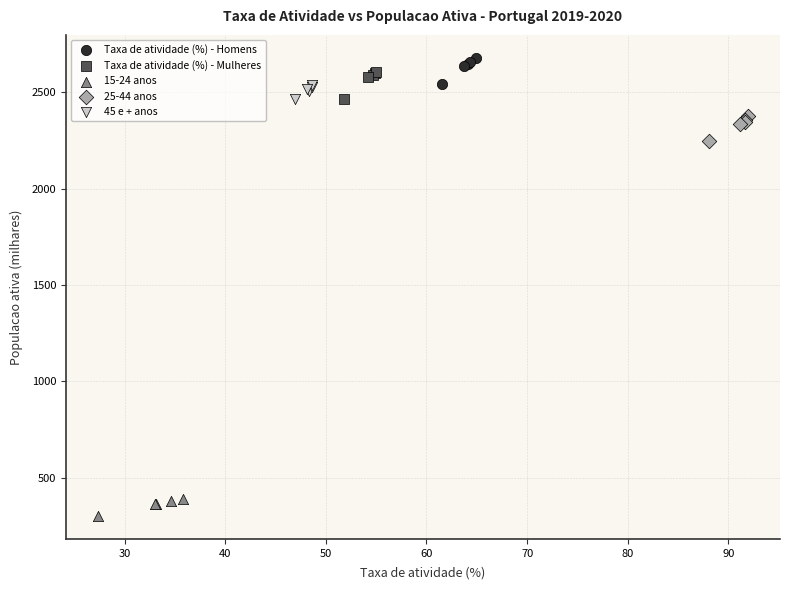

What are all the series names shown in the legend?

Taxa de atividade (%) - Homens, Taxa de atividade (%) - Mulheres, 15-24 anos, 25-44 anos, 45 e + anos